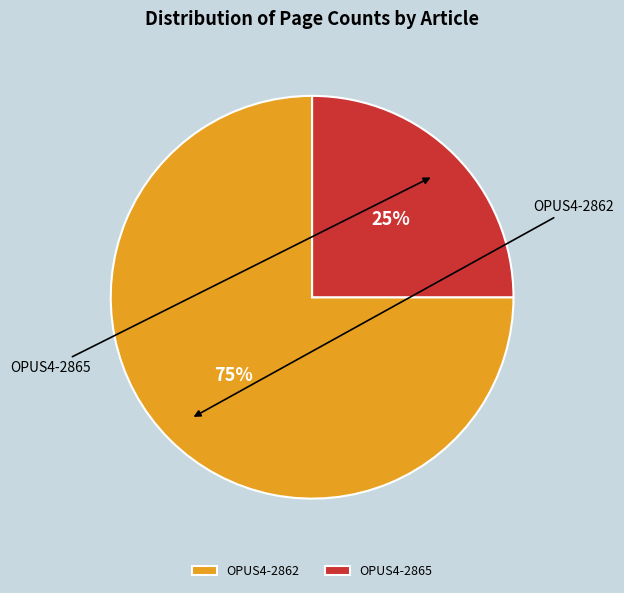

To the nearest percent, what is the difference between the largest and smallest slice percentages?

50%